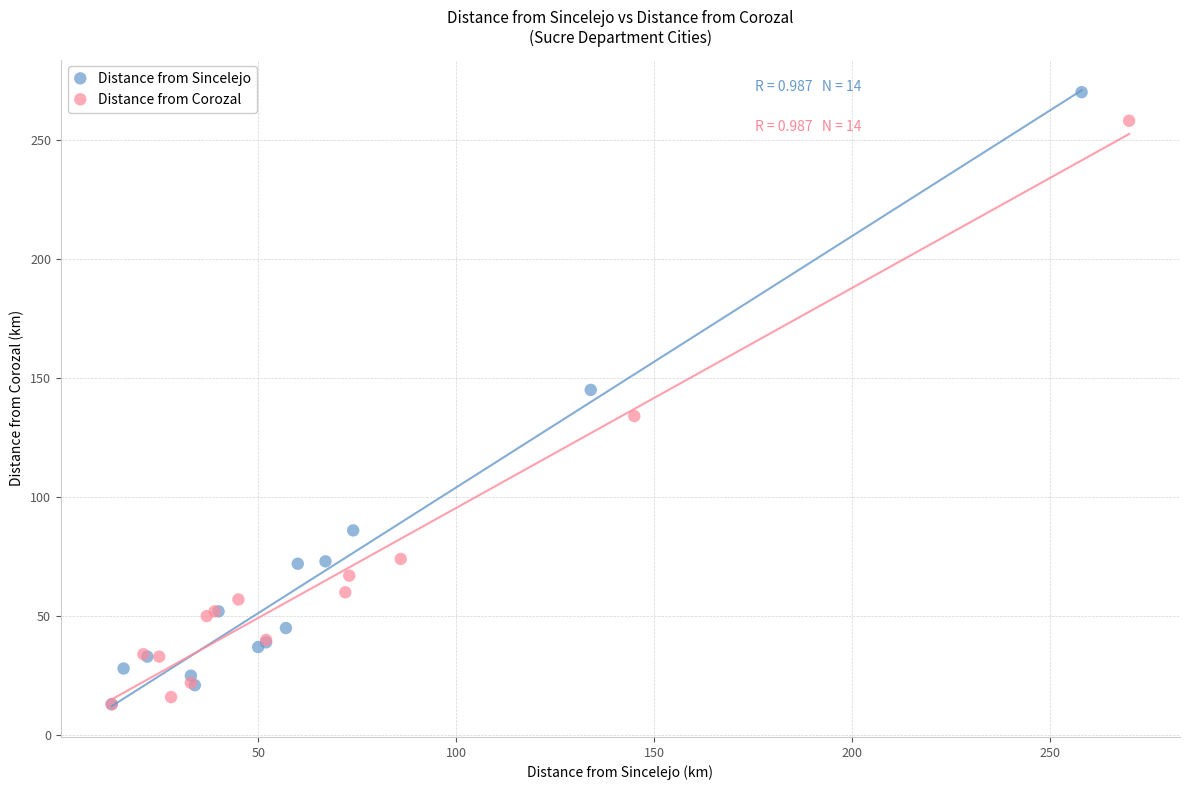

Which series has the widest spread of Y values?

Distance from Sincelejo